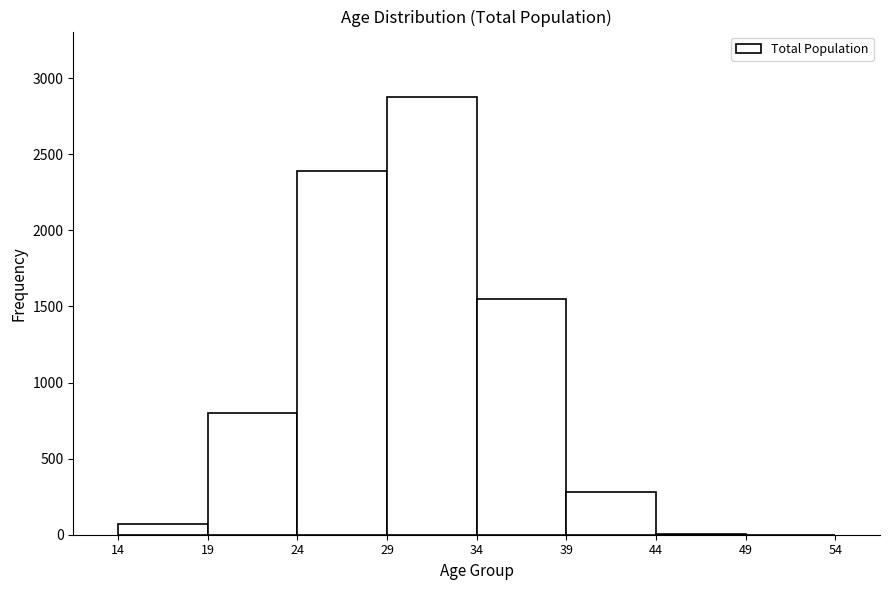

What is the greatest value displayed?

2875